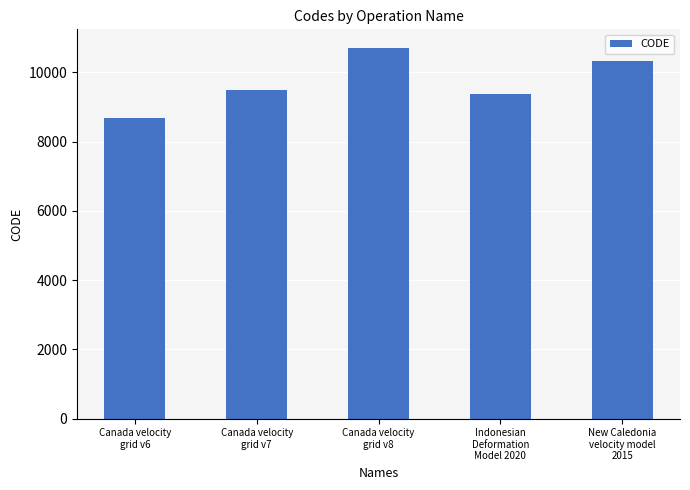

Is it true that the value at Canada velocity
grid v7 is 9483?

True